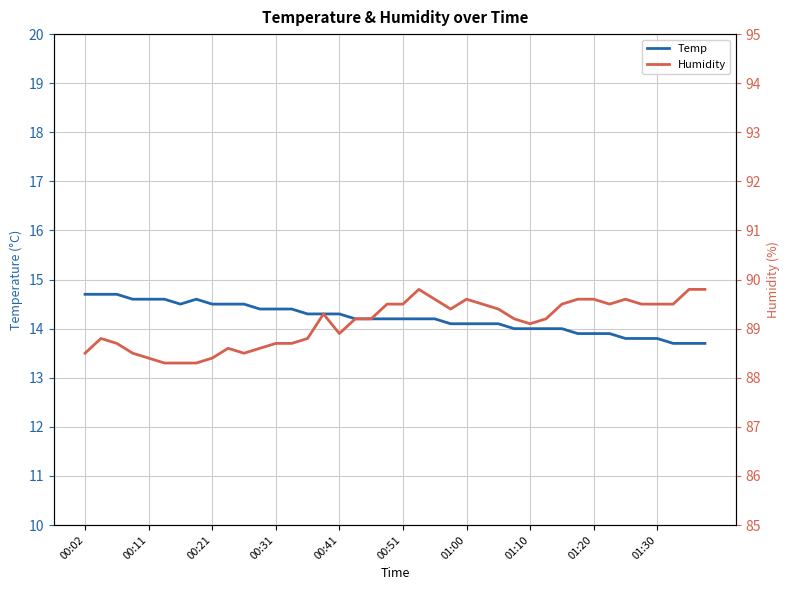

What is the minimum value for Temp?

13.7